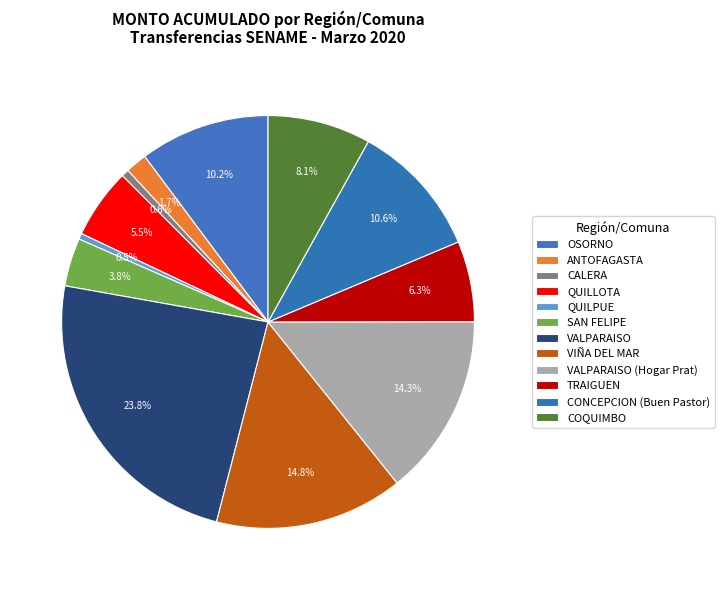

The CONCEPCION (Buen Pastor) slice represents 11% of the pie. True or false?

True